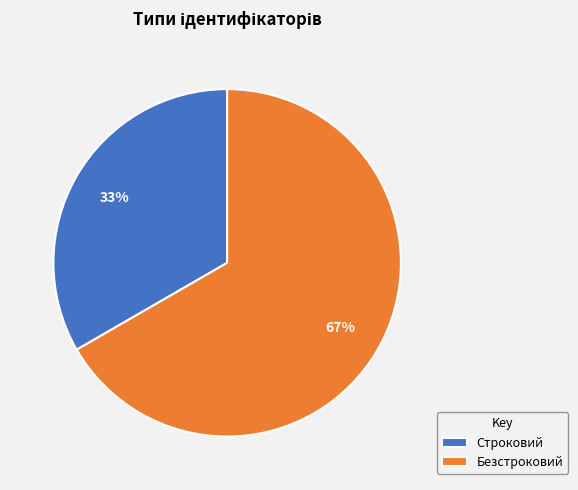

Rank the categories by value from highest to lowest.

Безстроковий, Строковий